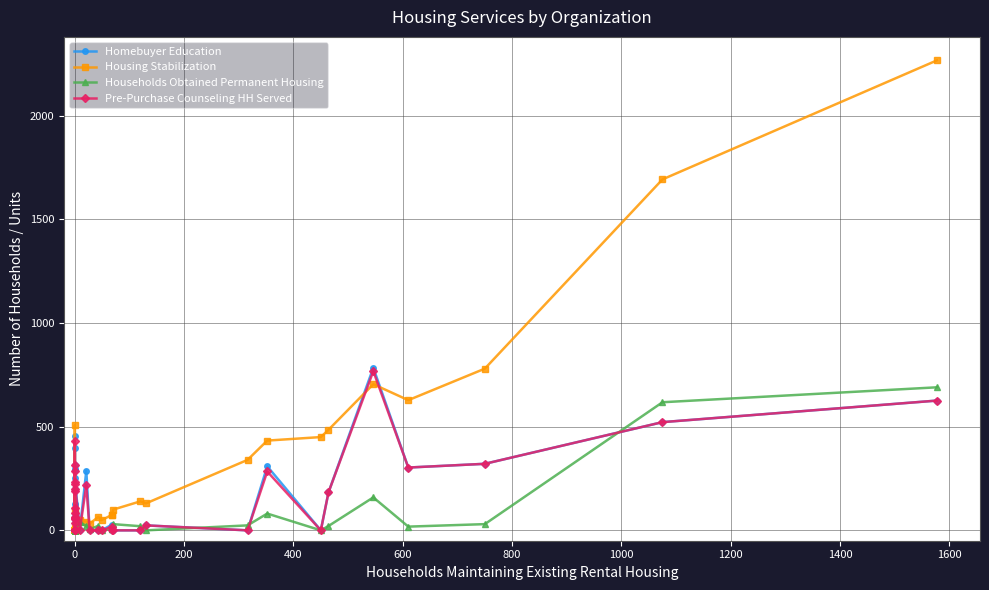

What are all the series names shown in the legend?

Homebuyer Education, Housing Stabilization, Households Obtained Permanent Housing, Pre-Purchase Counseling HH Served